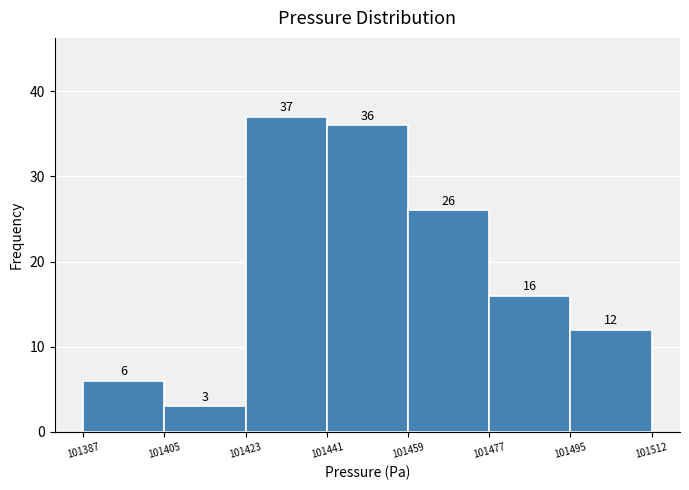

Which range on the x-axis has the tallest bar?

101423 to 101441